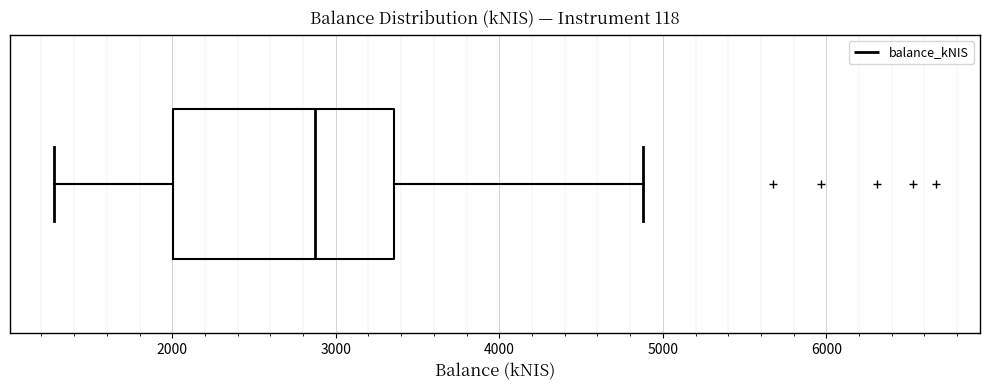

Transcribe this box plot: give where the median line is, the range the box spans, and where the two whiskers end, as read against the x-axis. The values are not printed on the chart, so give them approximately, as read against the axis.

median 2900, box 2000 to 3400, whiskers 1300 to 4900